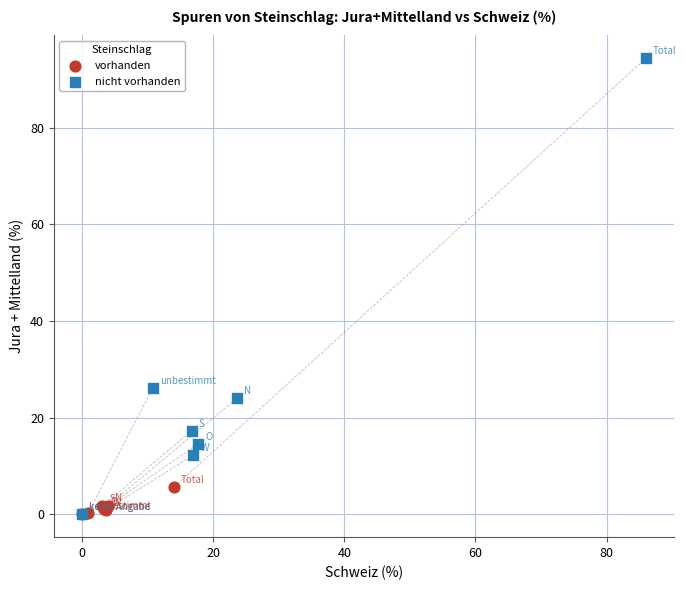

What are all the series names shown in the legend?

vorhanden, nicht vorhanden